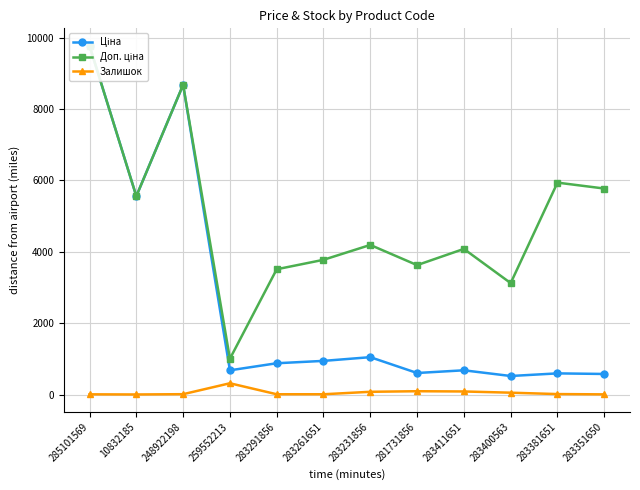

How many interior local peaks does the Доп. ціна series have?

4